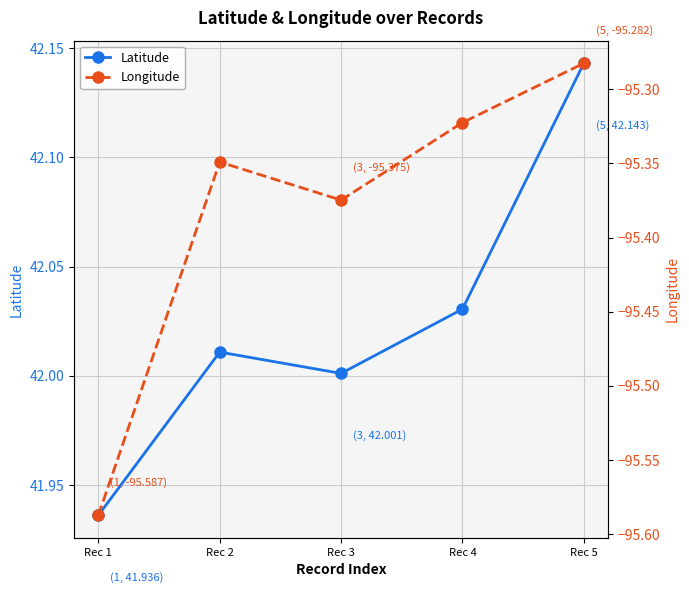

Rank the categories by Latitude value from highest to lowest.

Rec 5, Rec 4, Rec 2, Rec 3, Rec 1